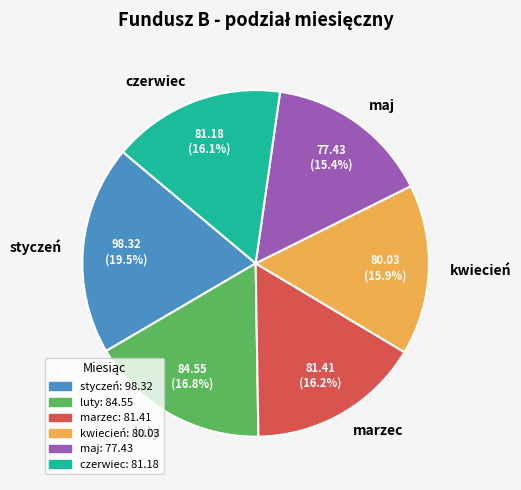

To the nearest percent, what is the average slice percentage?

17%